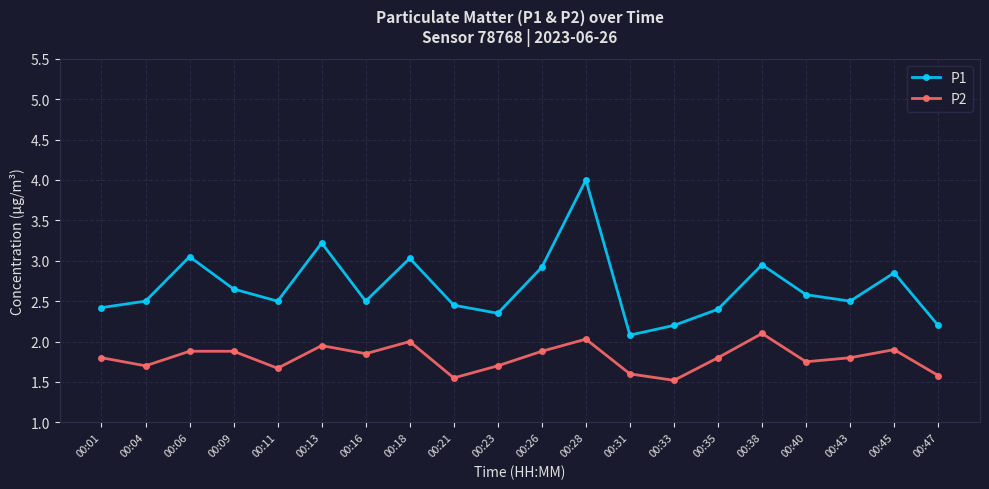

True or false: P1 has more than 0 interior local peaks.

True